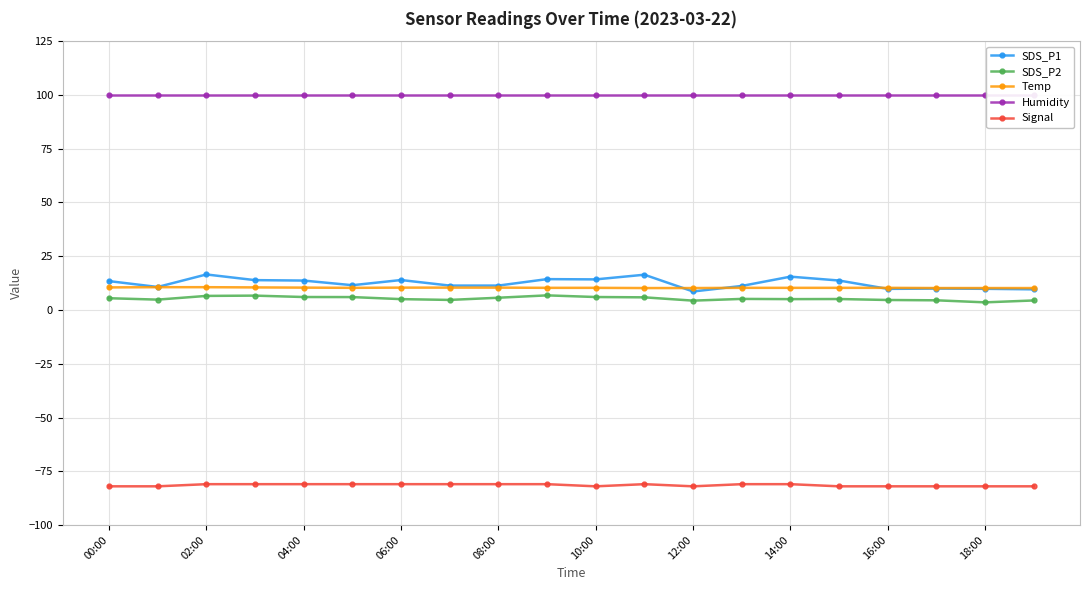

At how many categories does at least one series exceed 66?

20